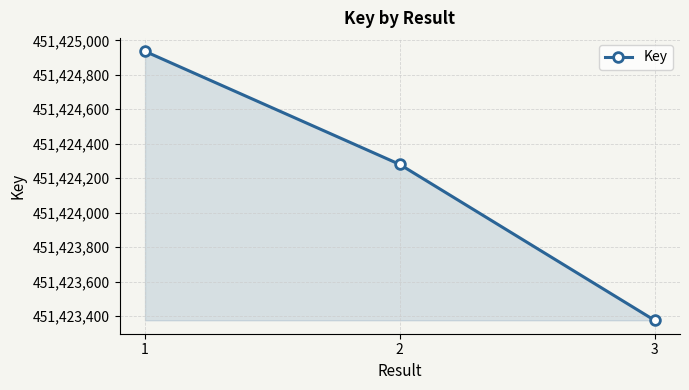

What is the ratio of the value at 3 to the value at 2?

1.0